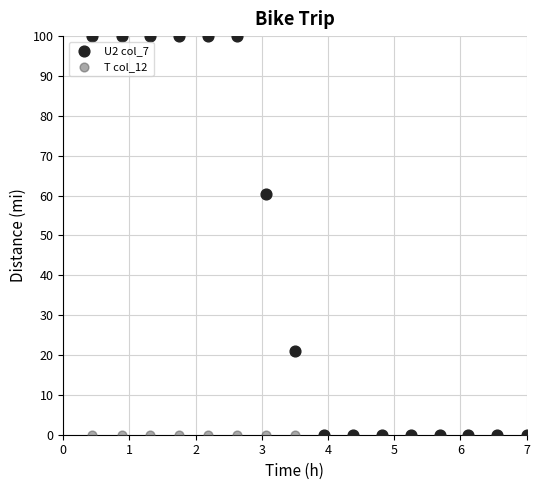

Across all series, what Y value is closest to 50?

60.5